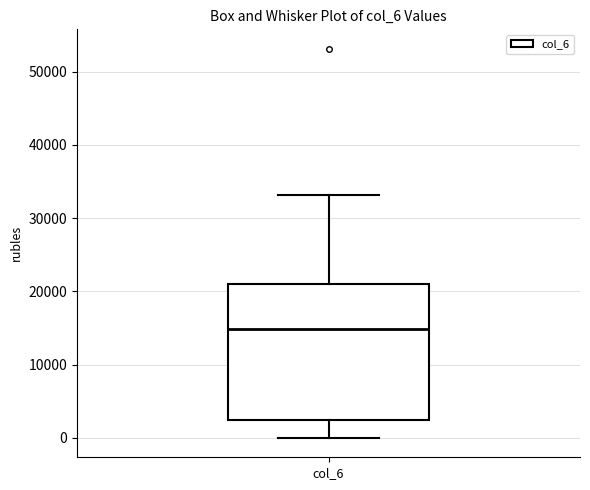

Transcribe this box plot: give where the median line is, the range the box spans, and where the two whiskers end, as read against the y-axis. The values are not printed on the chart, so give them approximately, as read against the axis.

median 15000, box 2000 to 21000, whiskers 0 to 33000